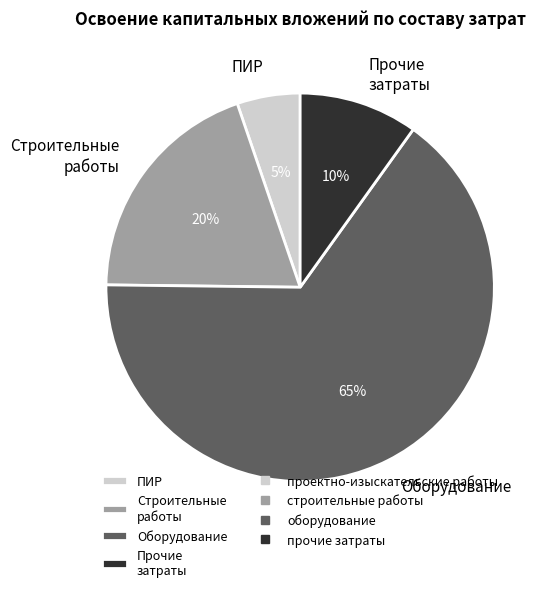

What is the smallest slice in the pie chart?

ПИР